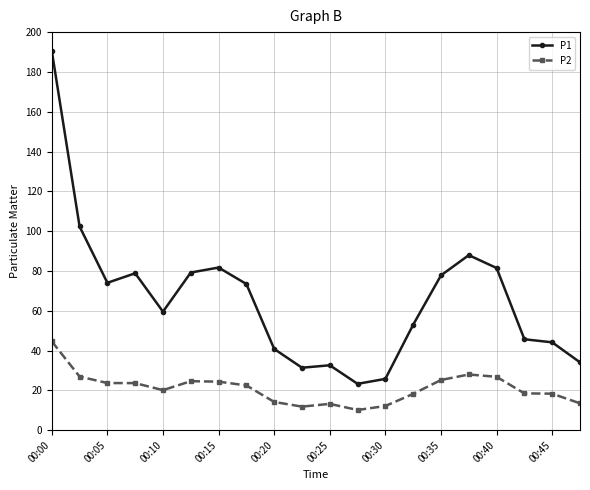

True or false: P1 has more than 1 interior local peaks.

True